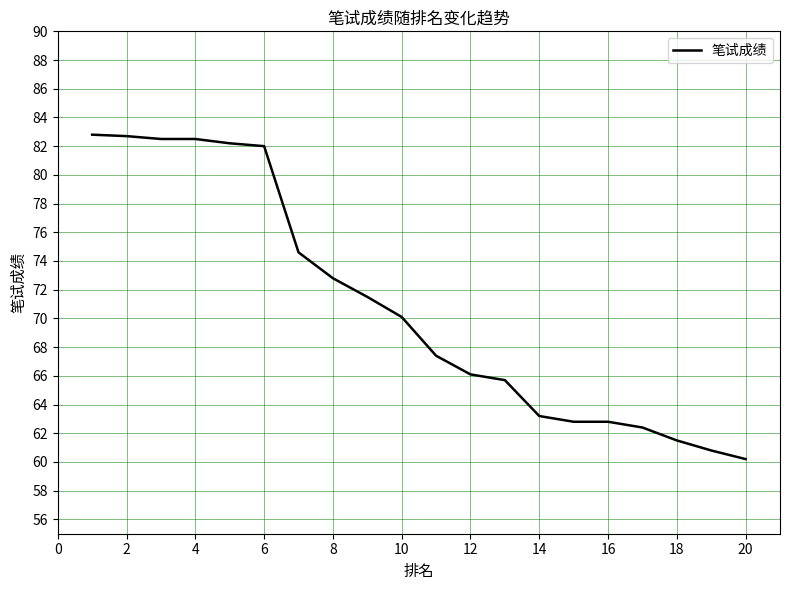

What is the greatest value displayed?

82.8